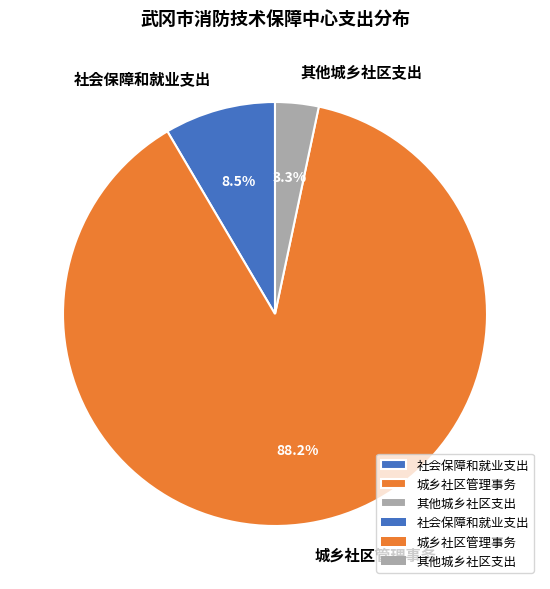

To the nearest percent, what is the average slice percentage?

33%